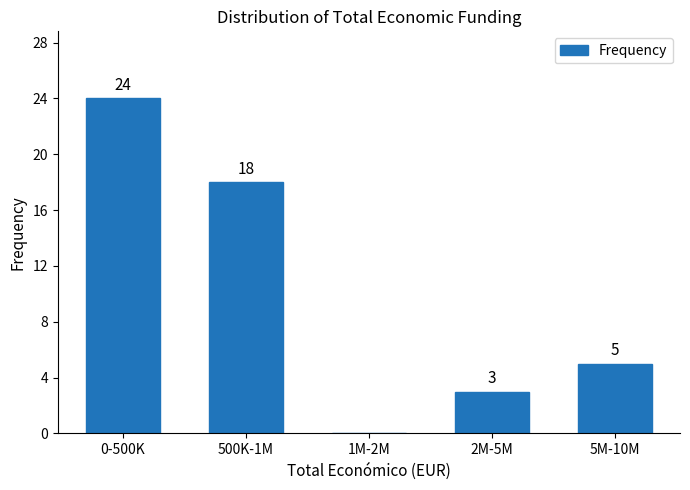

Reading right to left, extract all data points from this chart.

5M-10M=5	2M-5M=3	1M-2M=0	500K-1M=18	0-500K=24